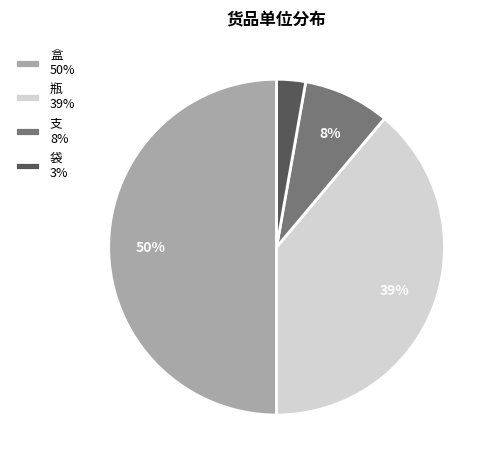

Is it true that 支 8% is 8% of the pie?

True